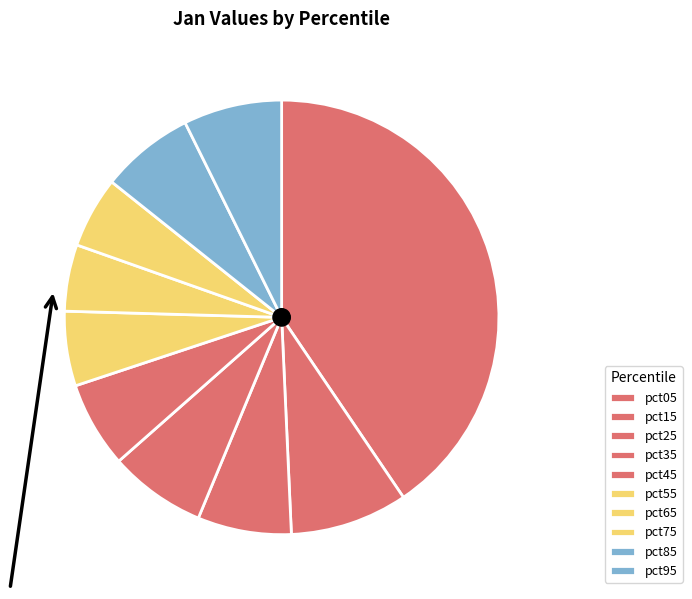

How many slices are in this pie chart?

10